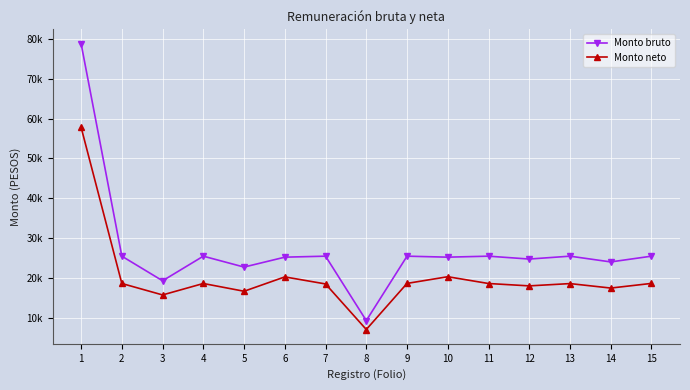

What are all the series names shown in the legend?

Monto bruto, Monto neto